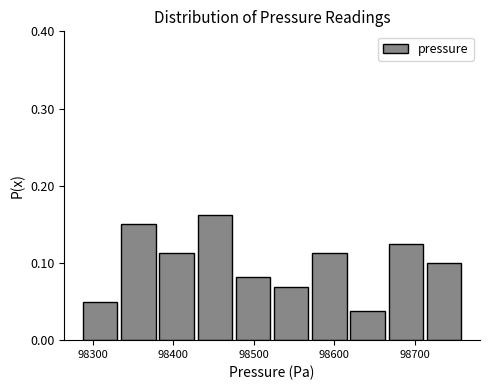

Over which range of the x-axis is the bar tallest?

98430 to 98480